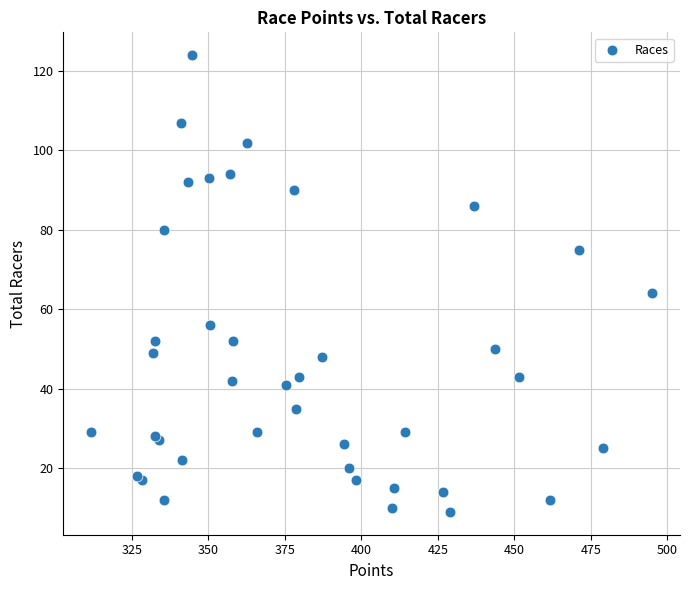

What Y value in the scatter plot is closest to 66?

64